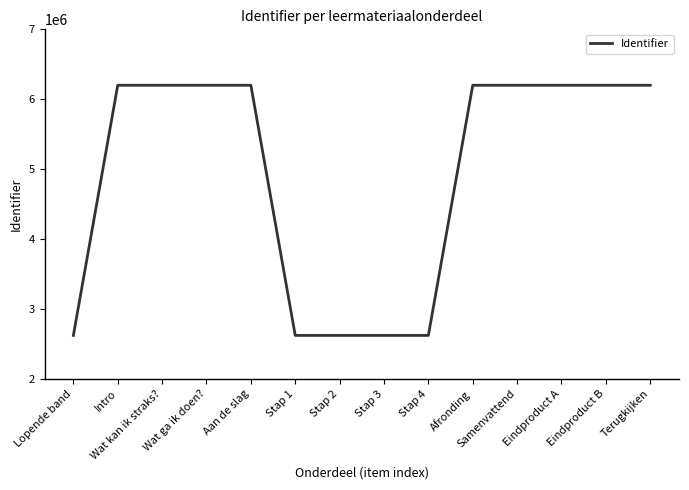

What is the difference between the maximum and minimum values?

3577291